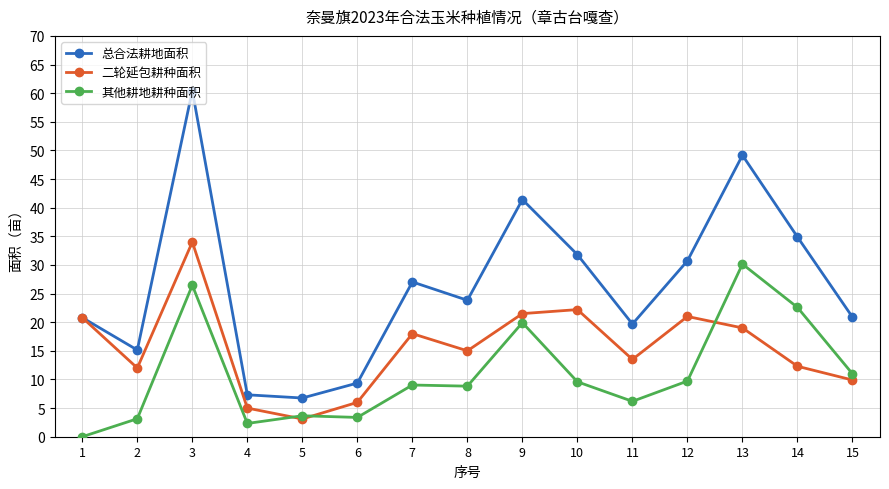

True or false: 总合法耕地面积 and 其他耕地耕种面积 intersect in this chart.

False